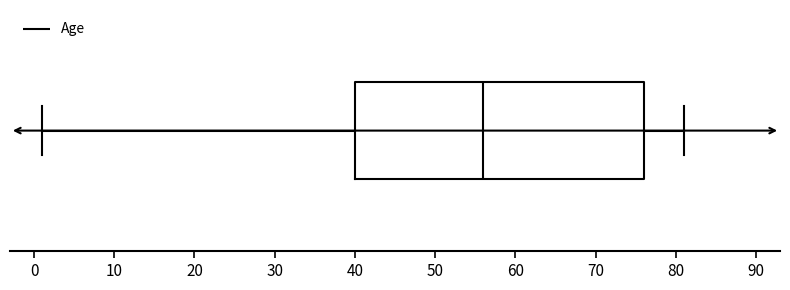

Read this box plot against the x-axis: the position of the median line, the range covered by the box, and the ends of both whiskers. The values are not printed on the chart, so give them approximately, as read against the axis.

median 56, box 40 to 76, whiskers 1 to 81